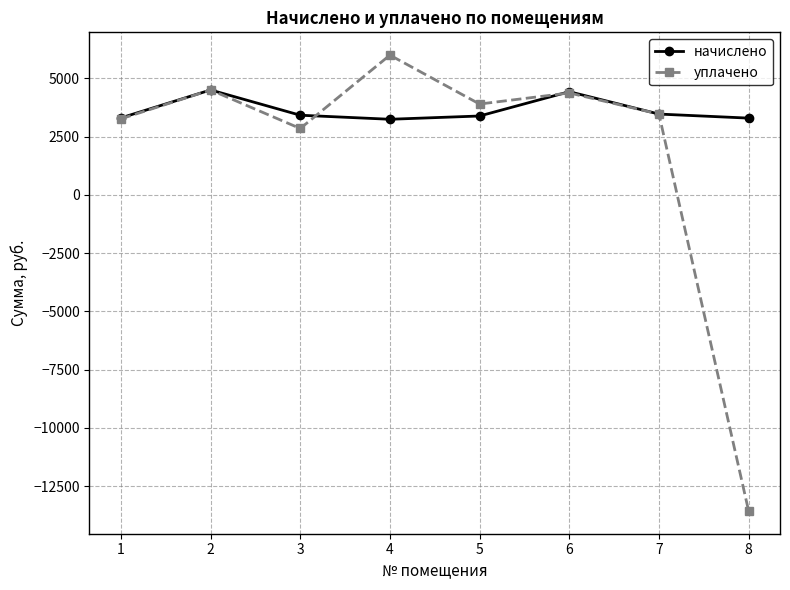

What is the average value of the начислено series?

3631.8